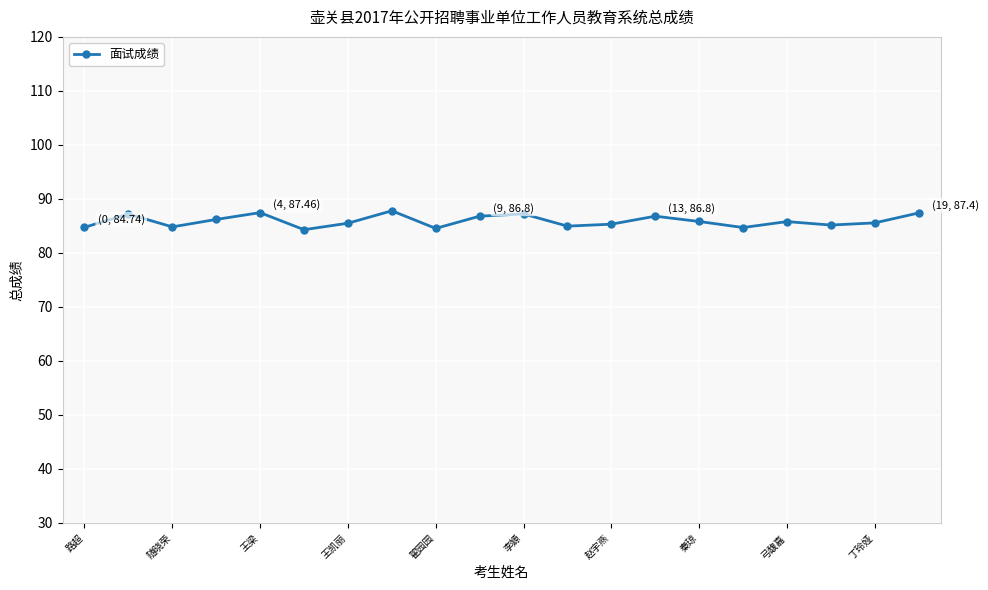

What is the difference between the maximum and minimum values?

3.5